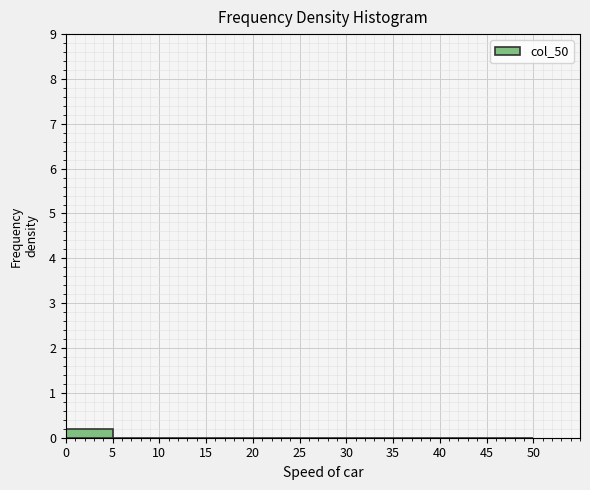

How tall is the bar that spans 0 to 5 on the x-axis? The values are not printed on the chart, so give them approximately, as read against the axis.

0.2